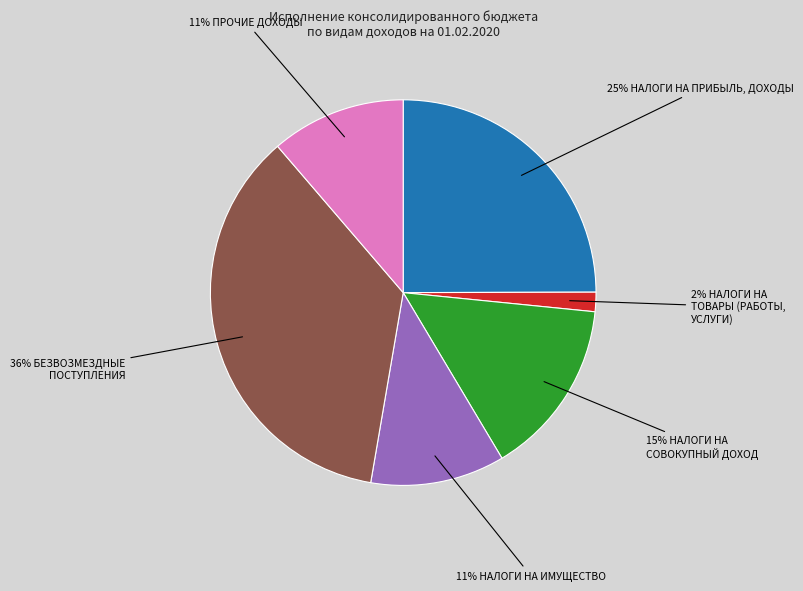

Does any single category account for the majority?

No